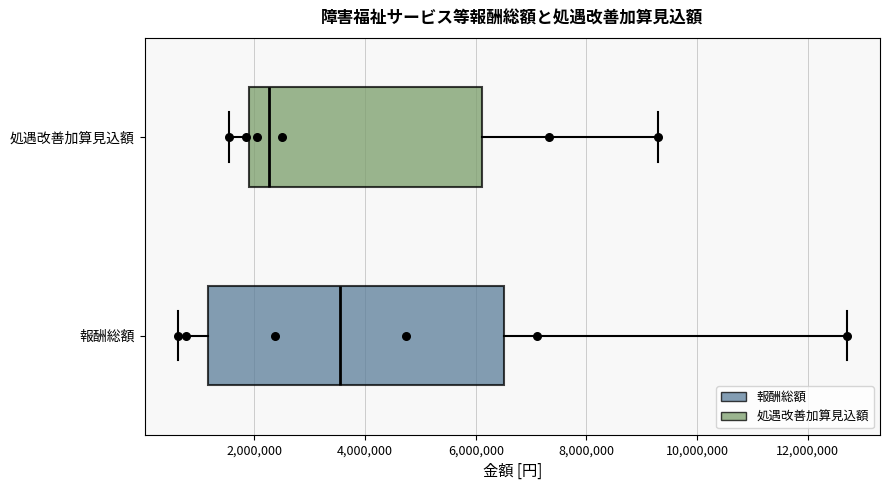

Where does the right whisker of the box for 処遇改善加算見込額 end on the x-axis? The values are not printed on the chart, so give them approximately, as read against the axis.

9200000